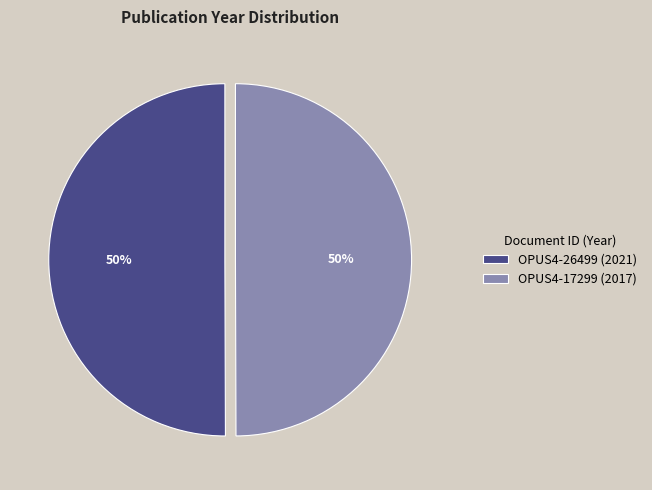

To the nearest percent, what is the combined percentage of OPUS4-26499 (2021) and OPUS4-17299 (2017)?

100%